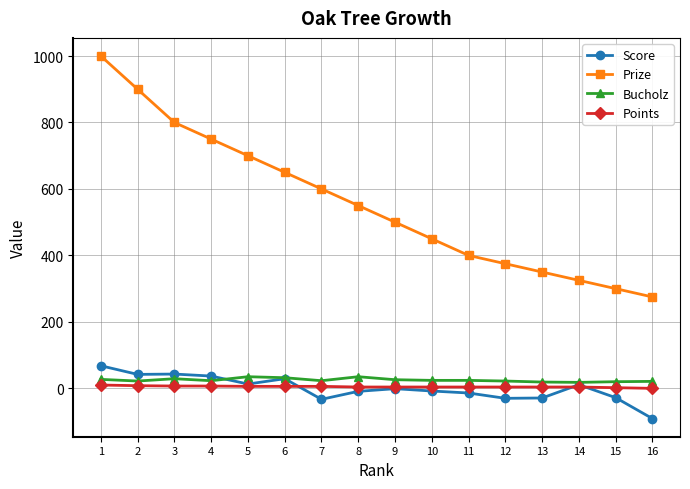

True or false: Prize and Score intersect in this chart.

False